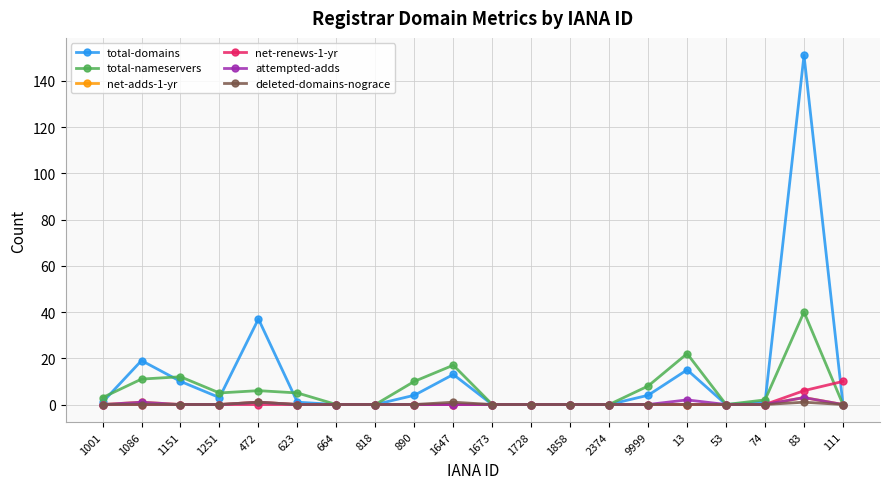

What is the total value across all series at 1151?

22